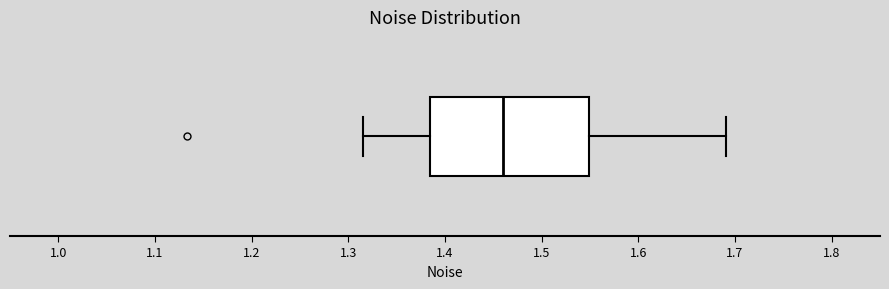

Read this box plot against the x-axis: the position of the median line, the range covered by the box, and the ends of both whiskers. The values are not printed on the chart, so give them approximately, as read against the axis.

median 1.46, box 1.38 to 1.55, whiskers 1.32 to 1.69